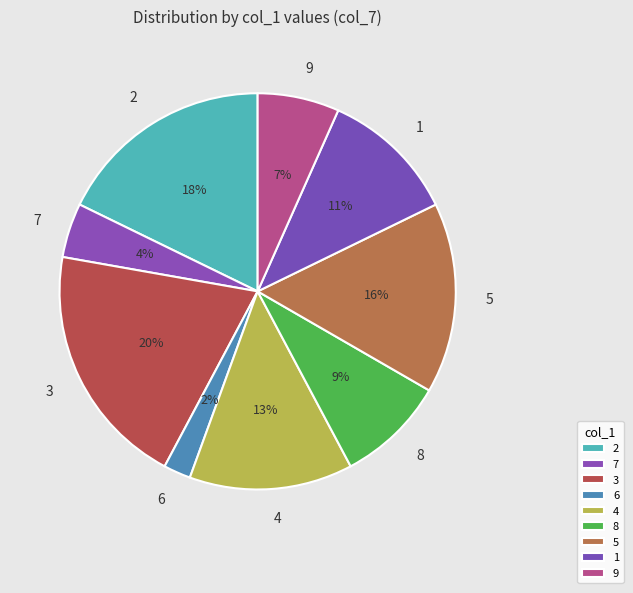

To the nearest percent, what portion does 6 represent?

2%